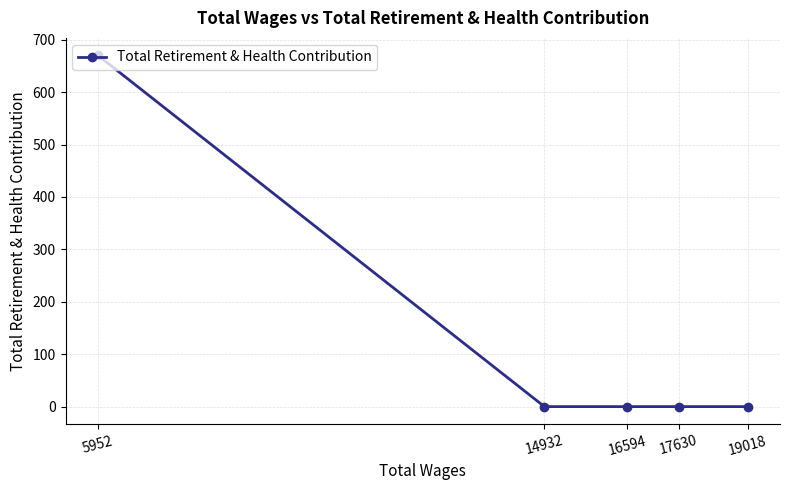

True or false: the data shows 0 at 19018.

True